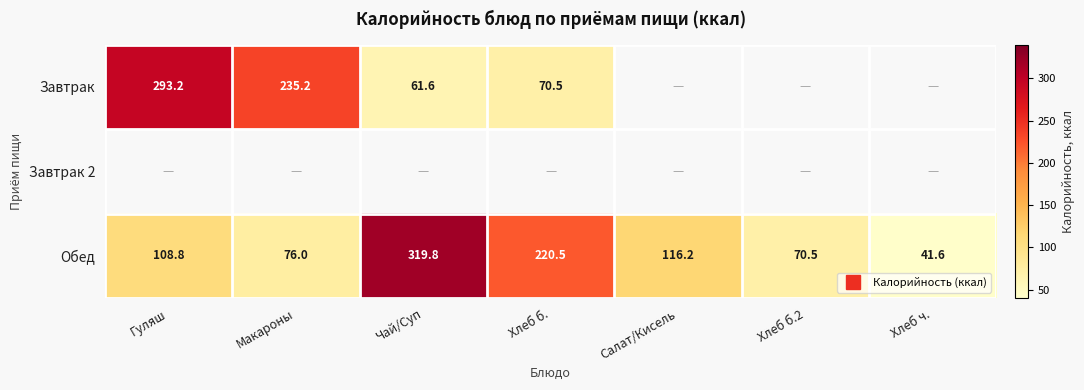

Rank the categories by Обед value from lowest to highest.

Хлеб ч., Хлеб б.2, Макароны, Гуляш, Салат/Кисель, Хлеб б., Чай/Суп